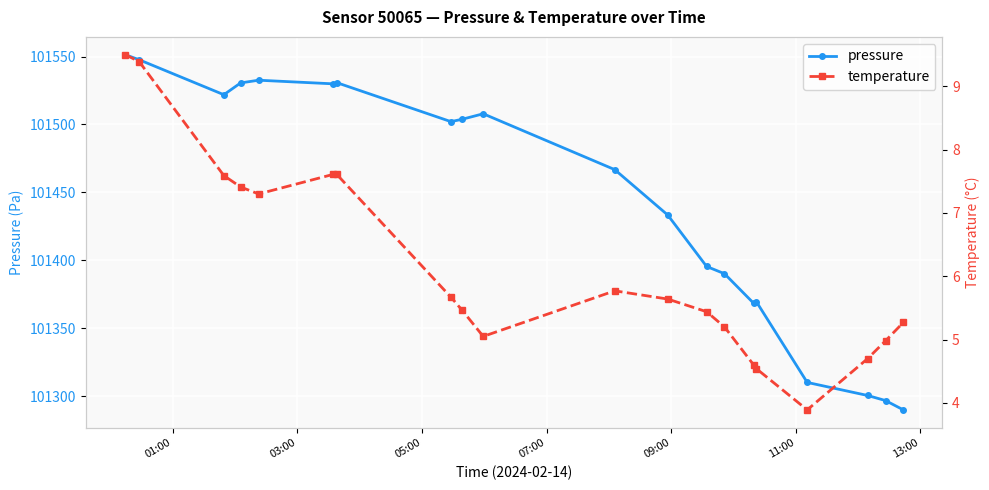

What is the difference between the second highest and minimum values in the pressure series?

257.6